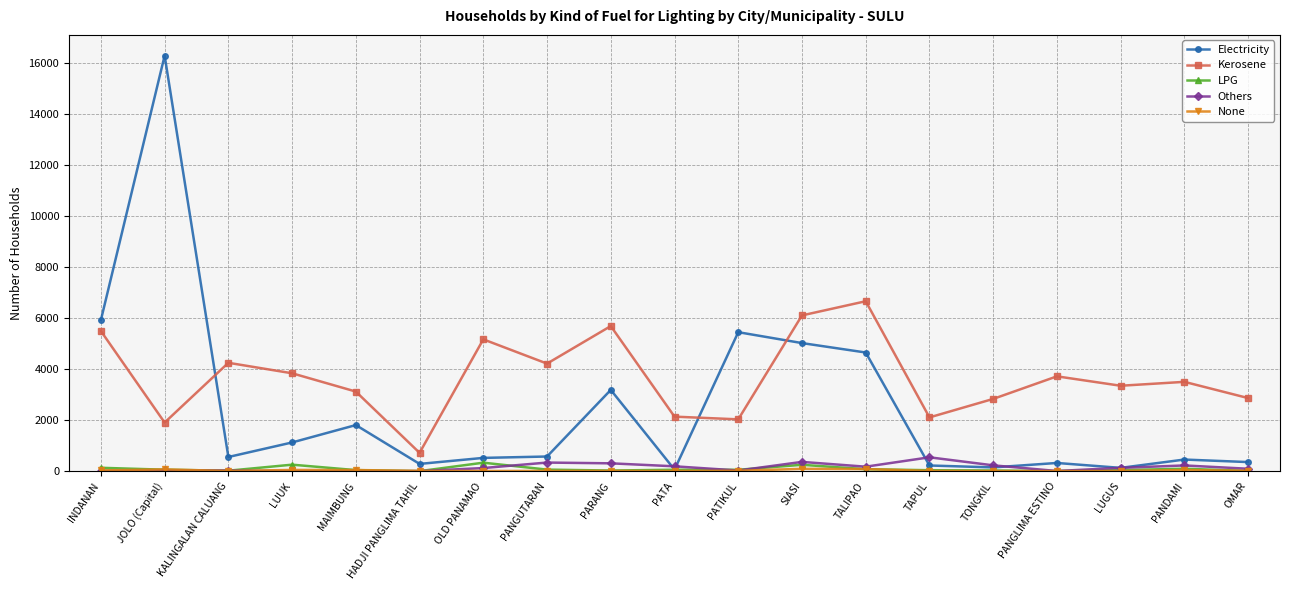

What position from the right is HADJI PANGLIMA TAHIL?

14